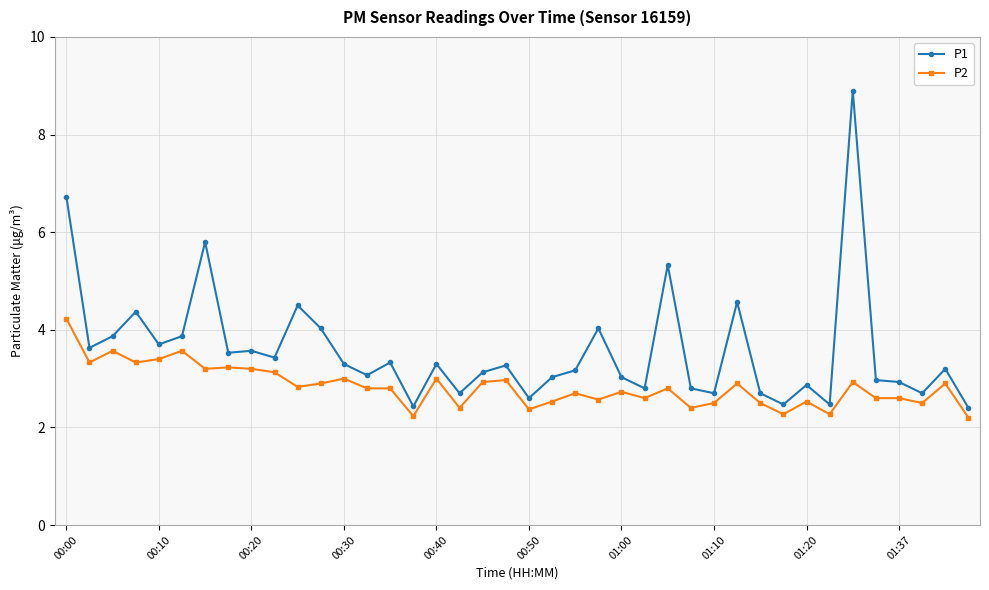

What is the sum of all P1 values?

143.2